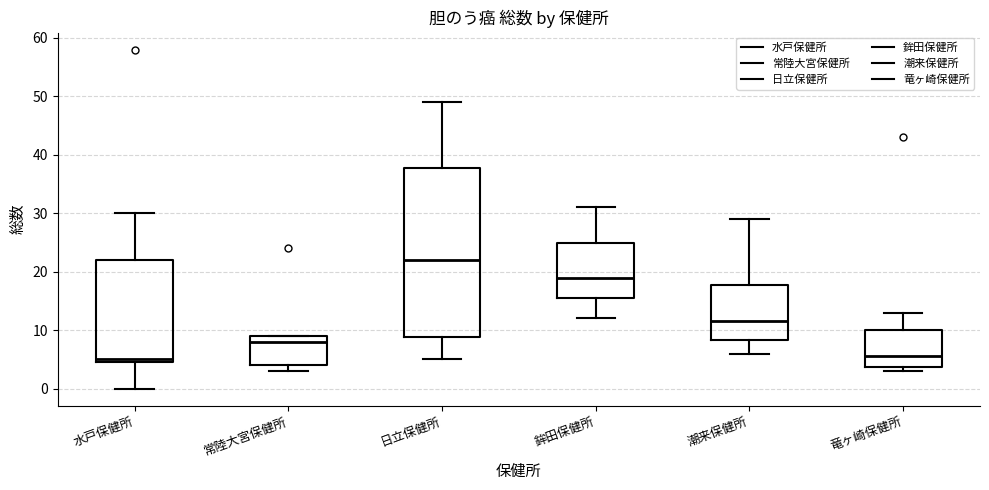

Reading left to right, read every box against the y-axis: the position of its median line, the range the box covers, and the ends of its whiskers. The values are not printed on the chart, so give them approximately, as read against the axis.

水戸保健所: median 5 (just above the box's lower edge), box 5 to 22, whiskers 0 to 30
常陸大宮保健所: median 8, box 4 to 9, whiskers 3 to 9
日立保健所: median 22, box 9 to 38, whiskers 5 to 49
鉾田保健所: median 19, box 16 to 25, whiskers 12 to 31
潮来保健所: median 12, box 8 to 18, whiskers 6 to 29
竜ヶ崎保健所: median 6, box 4 to 10, whiskers 3 to 13